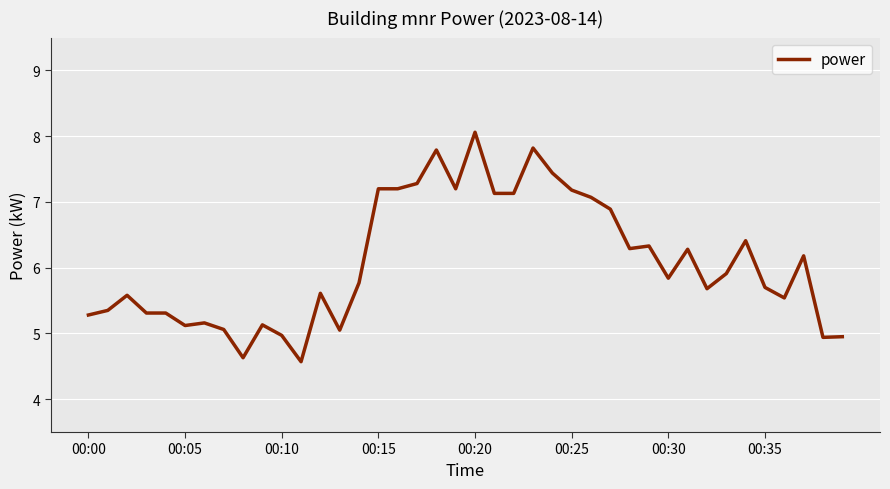

What is the difference between the maximum and minimum values?

3.5